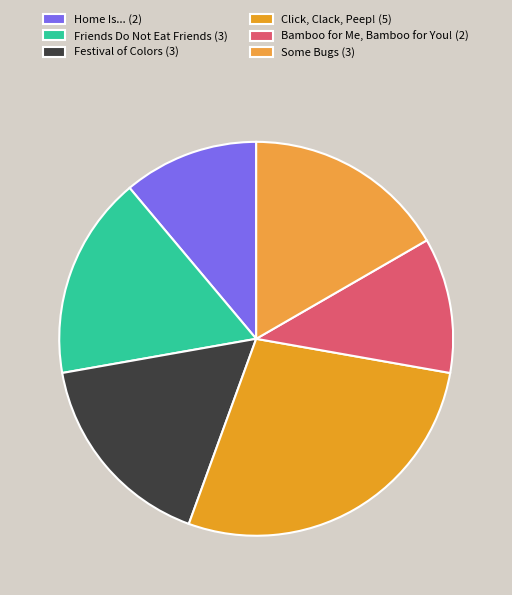

Is there a majority slice in this chart?

No